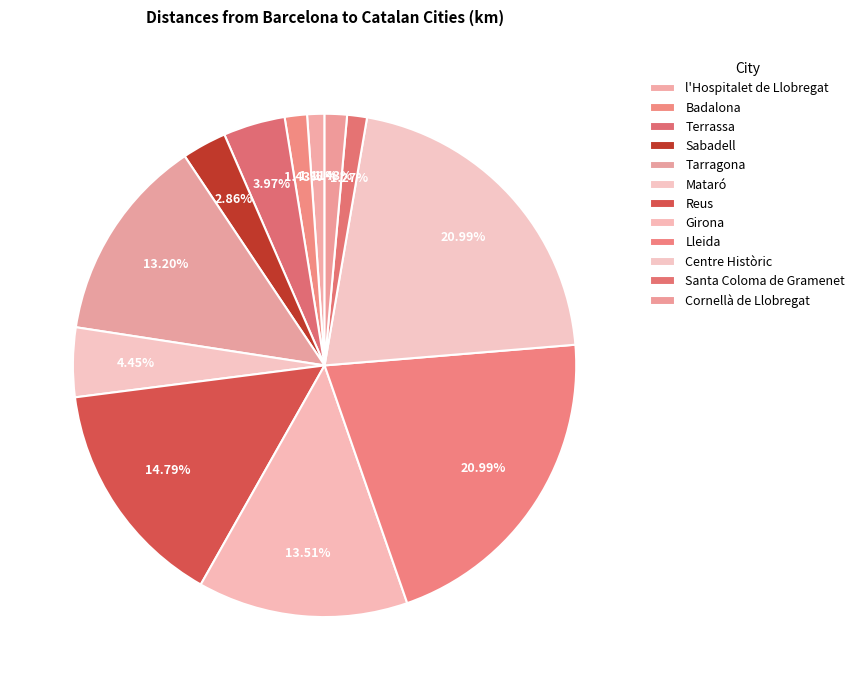

Does any single category account for the majority?

No